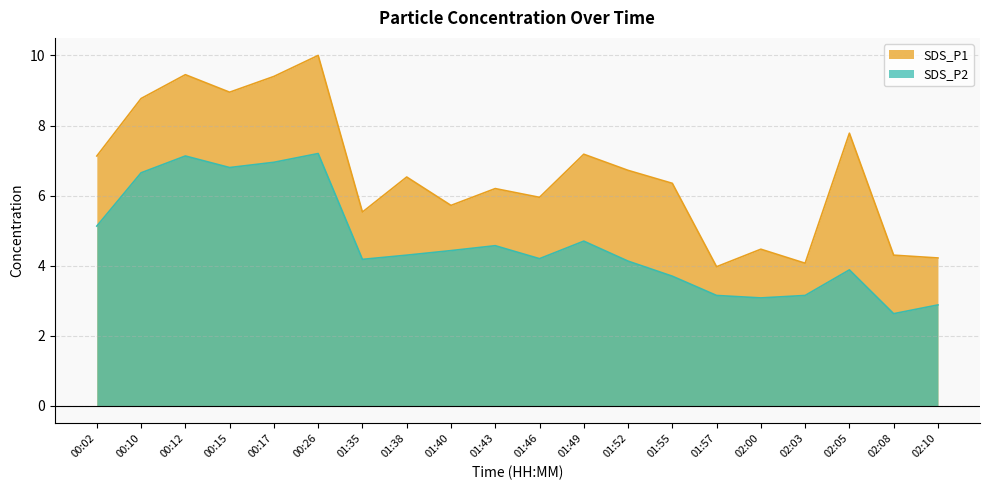

Is the value of SDS_P1 at 01:35 greater than the value of SDS_P2 at 02:08?

Yes